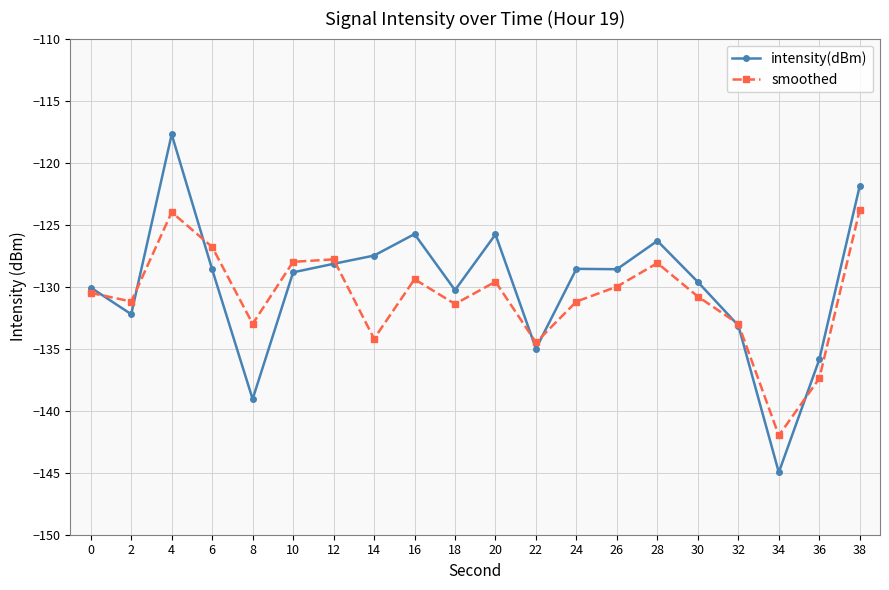

Where does the intensity(dBm) series first go above -128?

4